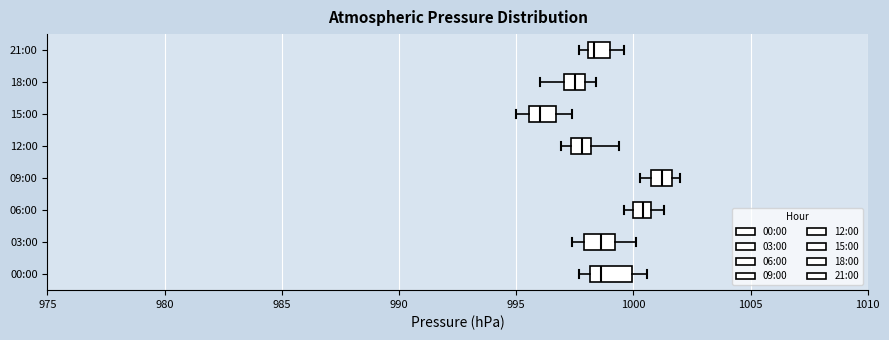

Comparing the boxes themselves (not the whiskers), which one is the widest?

00:00